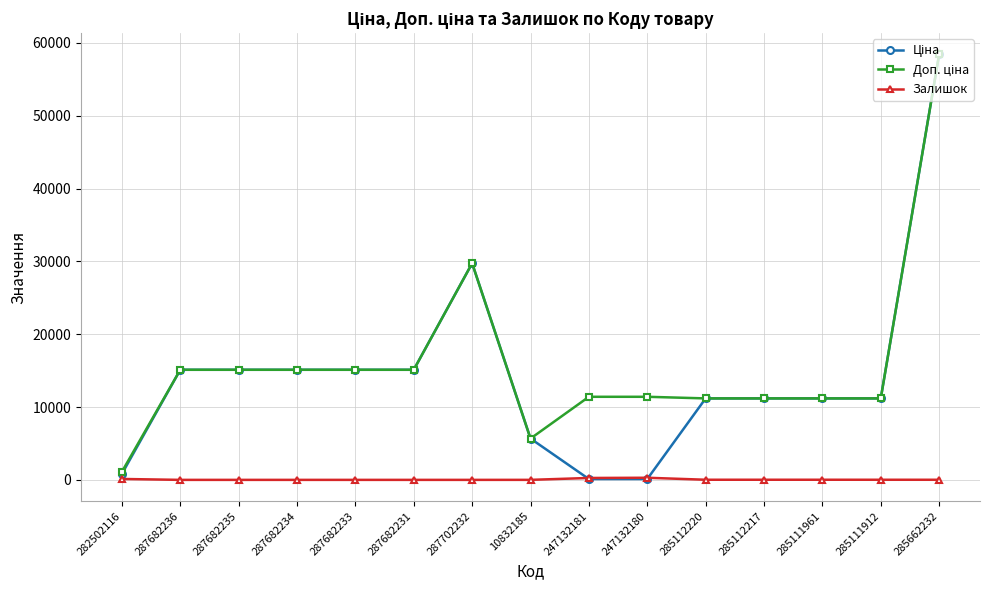

The value of Залишок at 285111961 is 17.0. True or false?

True